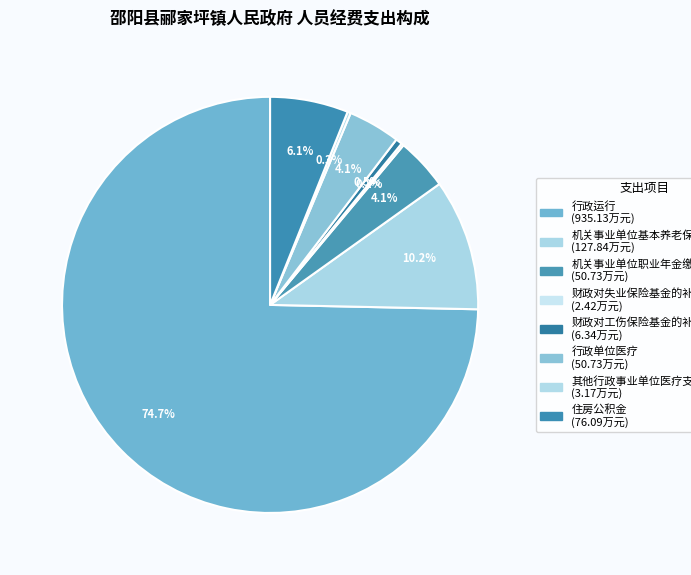

True or false: 行政单位医疗 accounts for 4% of the total.

True